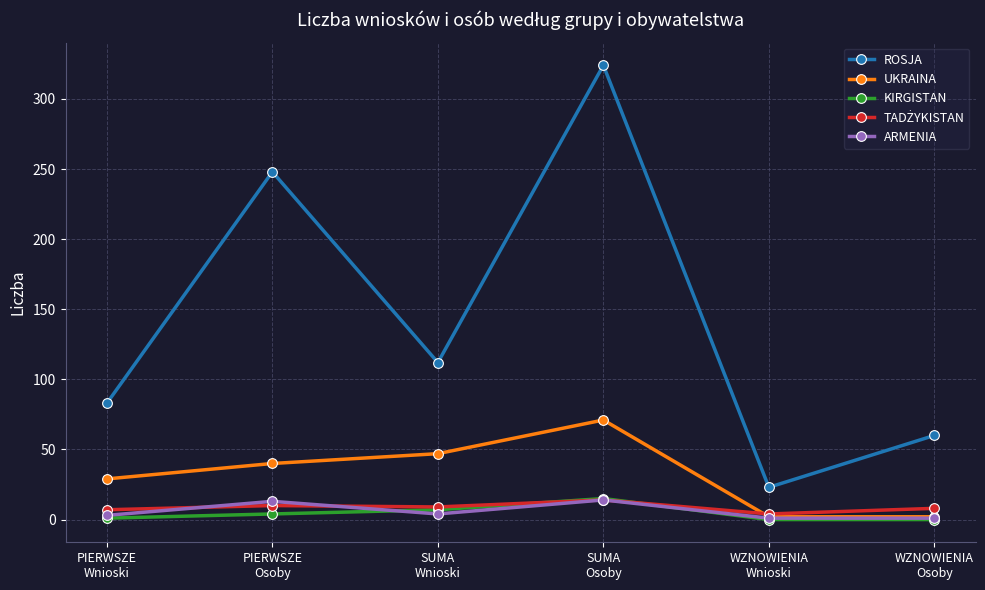

How many interior local peaks does the UKRAINA series have?

1